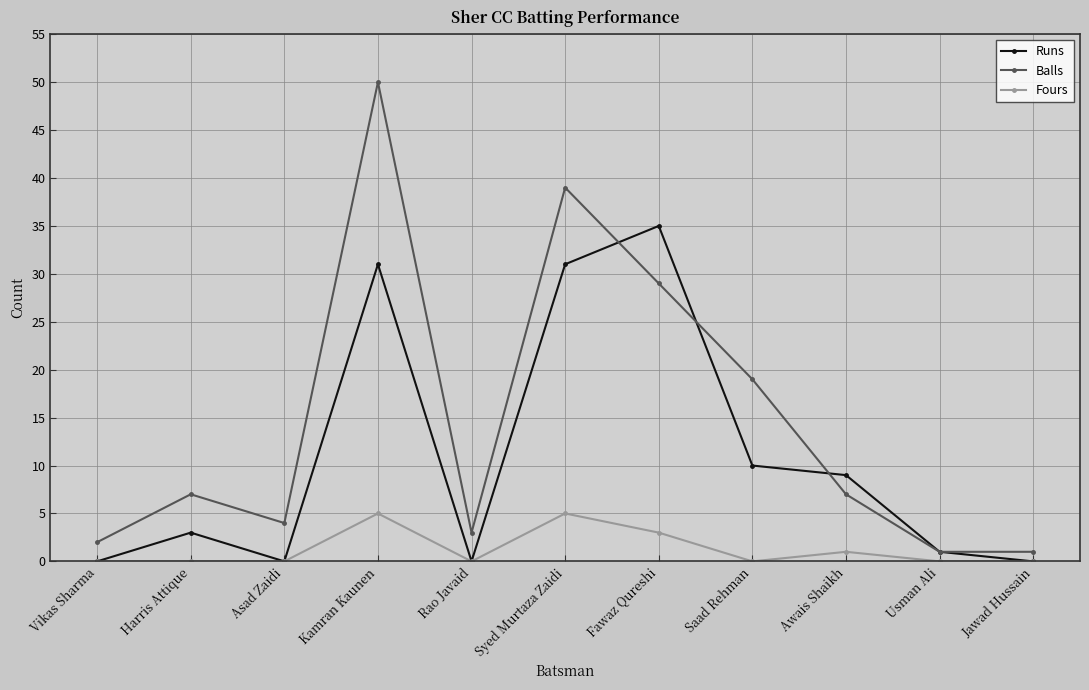

What is the label of the 10th point from the left?

Usman Ali